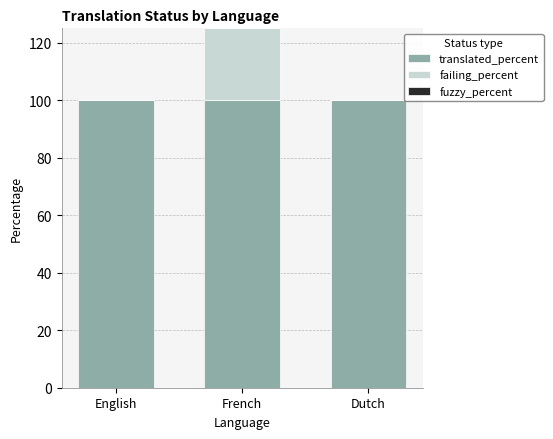

Reading left to right, what are the values for translated_percent?

English=100	French=100	Dutch=100